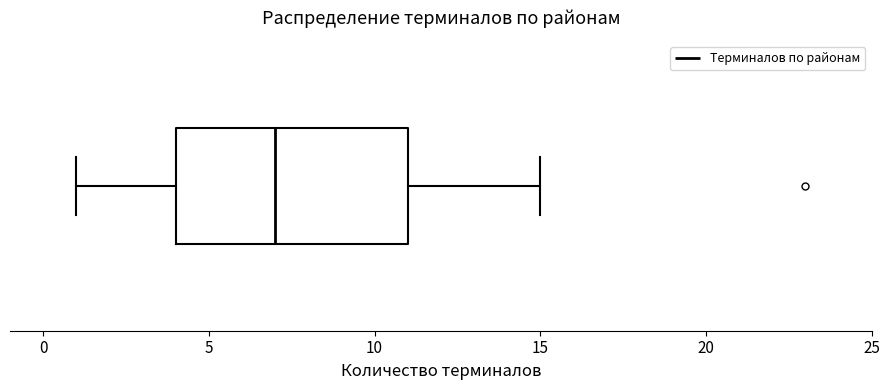

Where is the right edge of the box on the x-axis? The values are not printed on the chart, so give them approximately, as read against the axis.

11